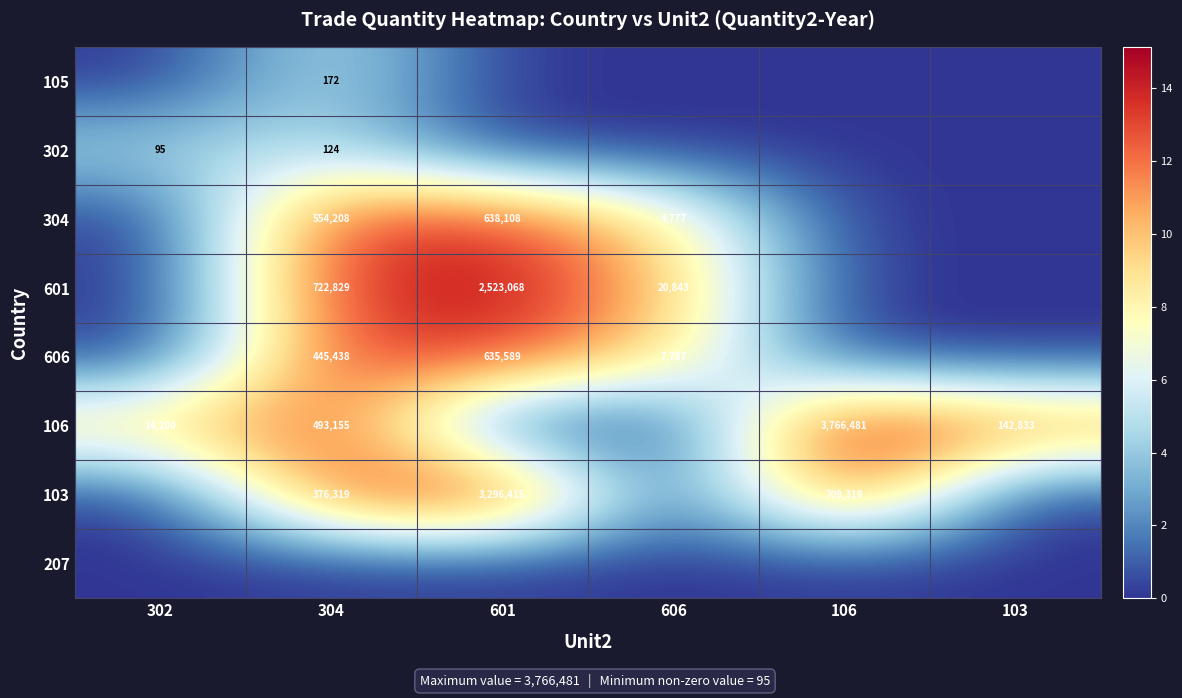

What is the total value across all series at 106?

28.6